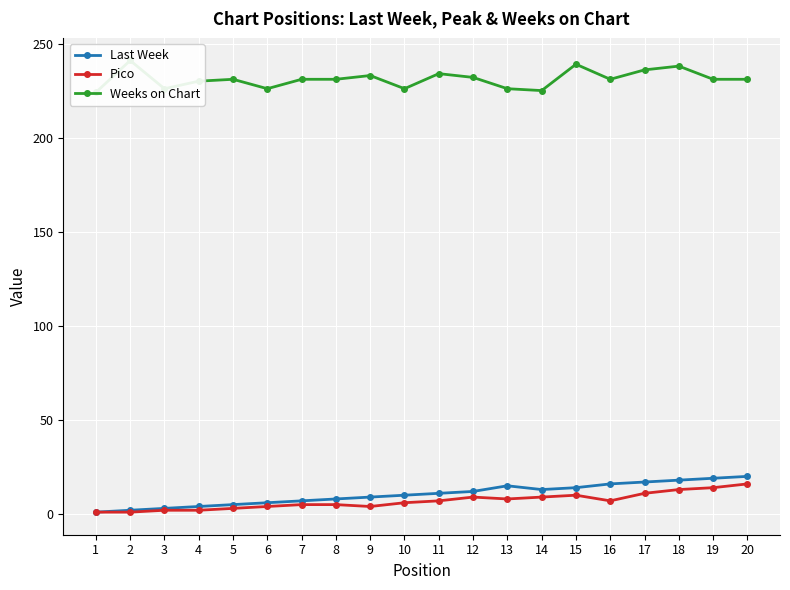

Between 19 and 20, which series saw the biggest shift?

Pico